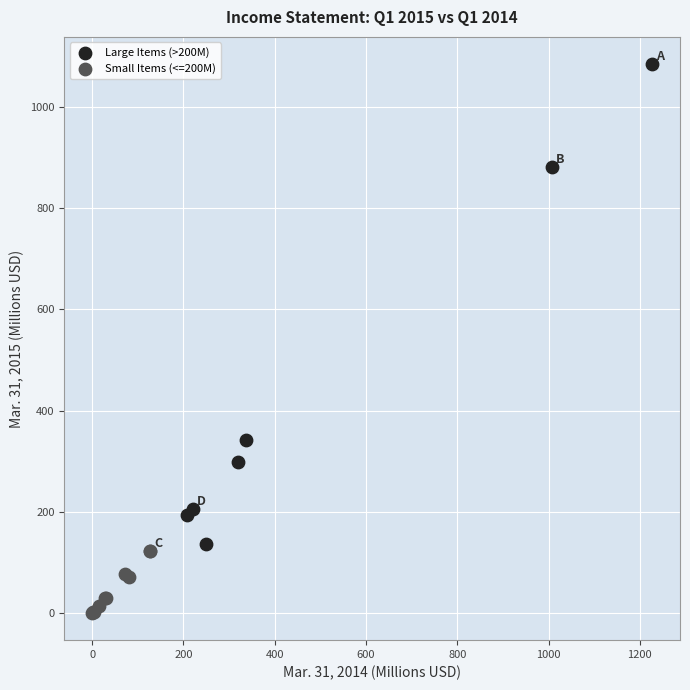

Which series has the widest spread of Y values?

Large Items (>200M)